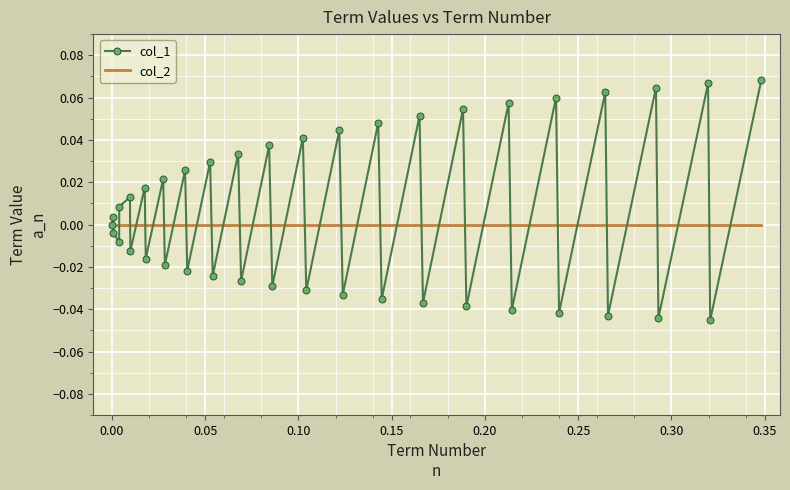

Which series has the widest spread of values?

col_1